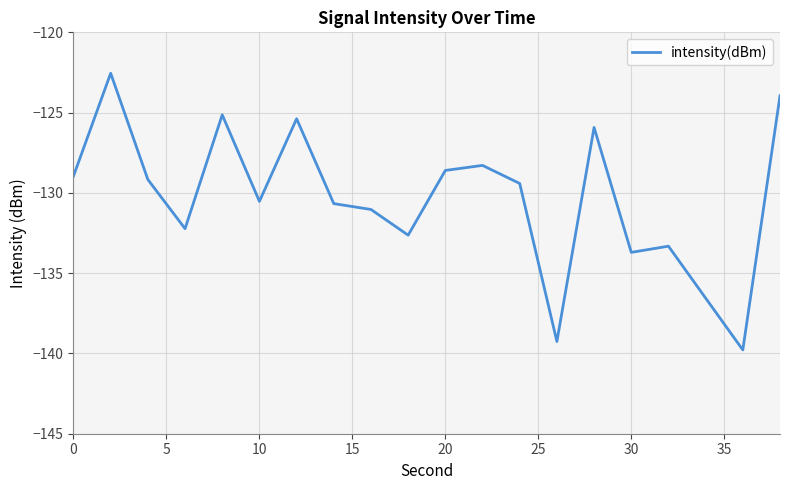

What is the maximum value shown in the chart?

-122.5